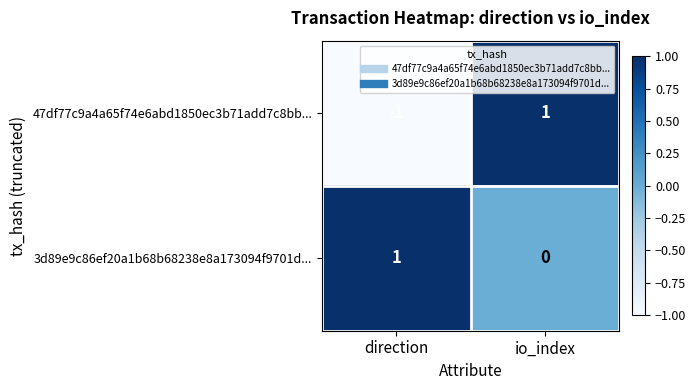

Rank the series at direction from highest to lowest value.

3d89e9c86ef20a1b68b68238e8a173094f9701d..., 47df77c9a4a65f74e6abd1850ec3b71add7c8bb...